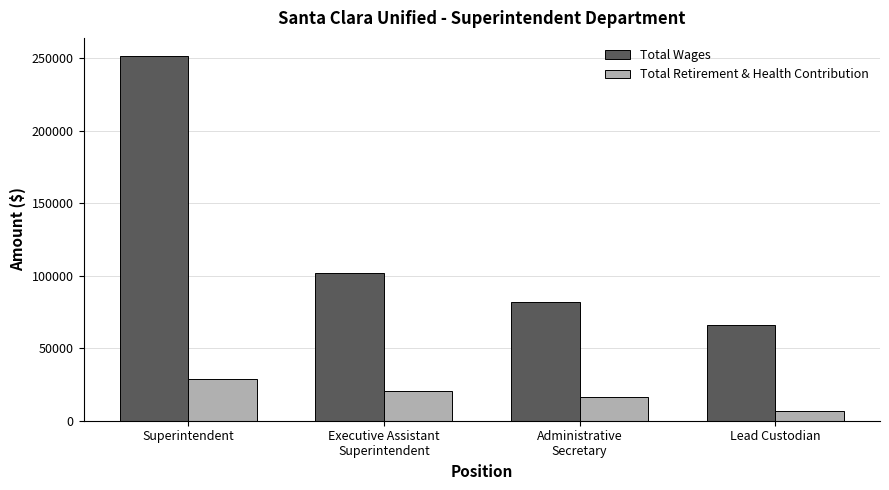

What are all the series names shown in the legend?

Total Wages, Total Retirement & Health Contribution